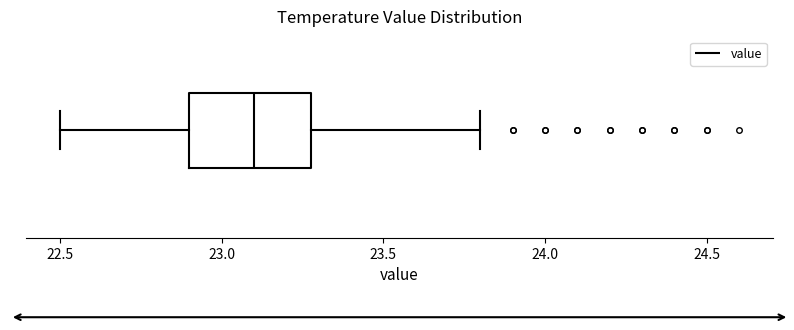

Transcribe this box plot: give where the median line is, the range the box spans, and where the two whiskers end, as read against the x-axis. The values are not printed on the chart, so give them approximately, as read against the axis.

median 23.1, box 22.9 to 23.3, whiskers 22.5 to 23.8